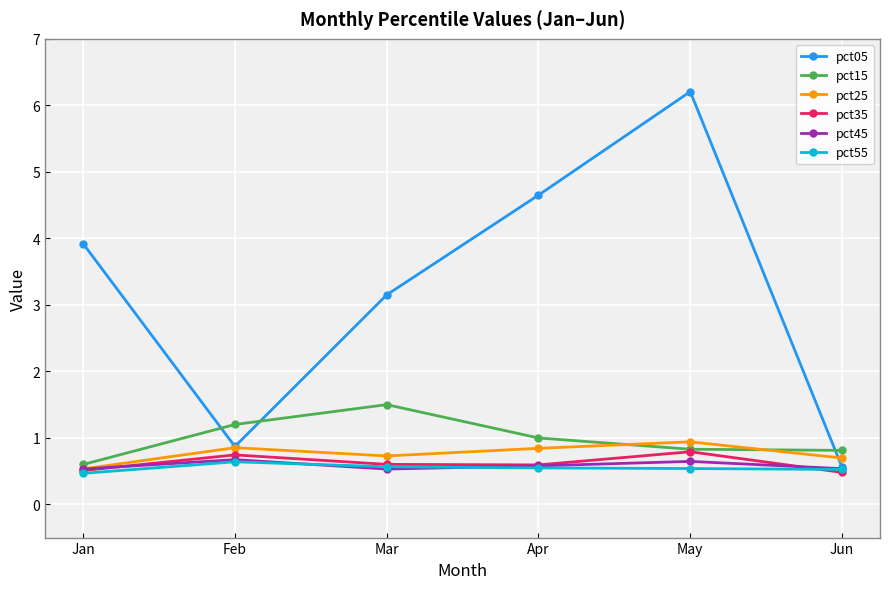

Which series has the largest total across all categories?

pct05